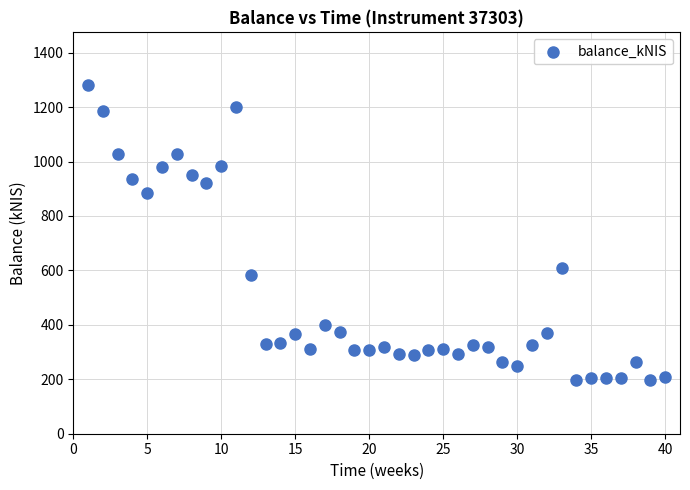

What is the range of Y values (max minus min)?

1086.2